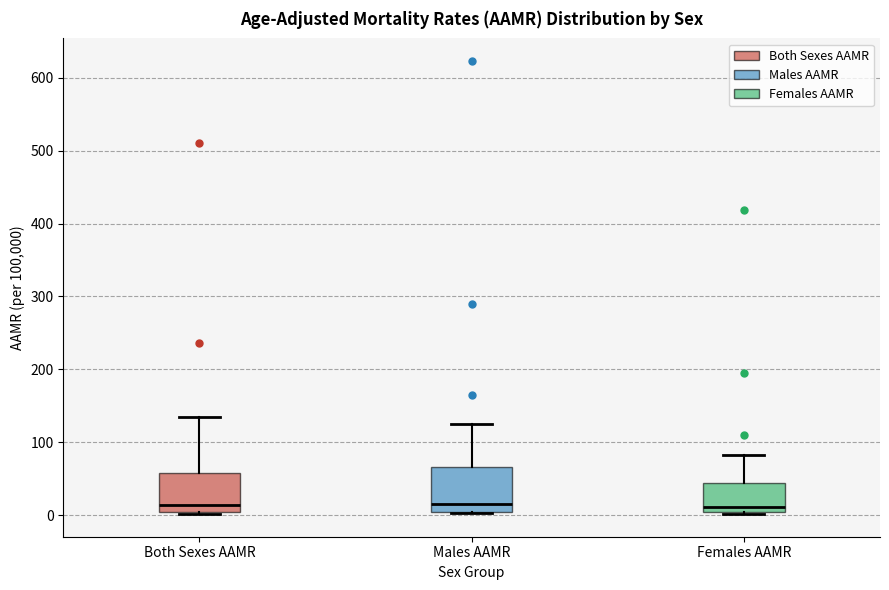

Where is the upper edge of the box for Both Sexes AAMR on the y-axis? The values are not printed on the chart, so give them approximately, as read against the axis.

60